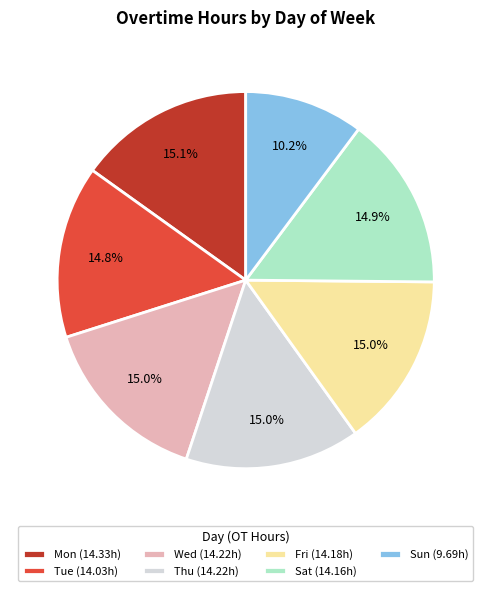

To the nearest percent, what is the combined percentage of Wed and Sat?

30%